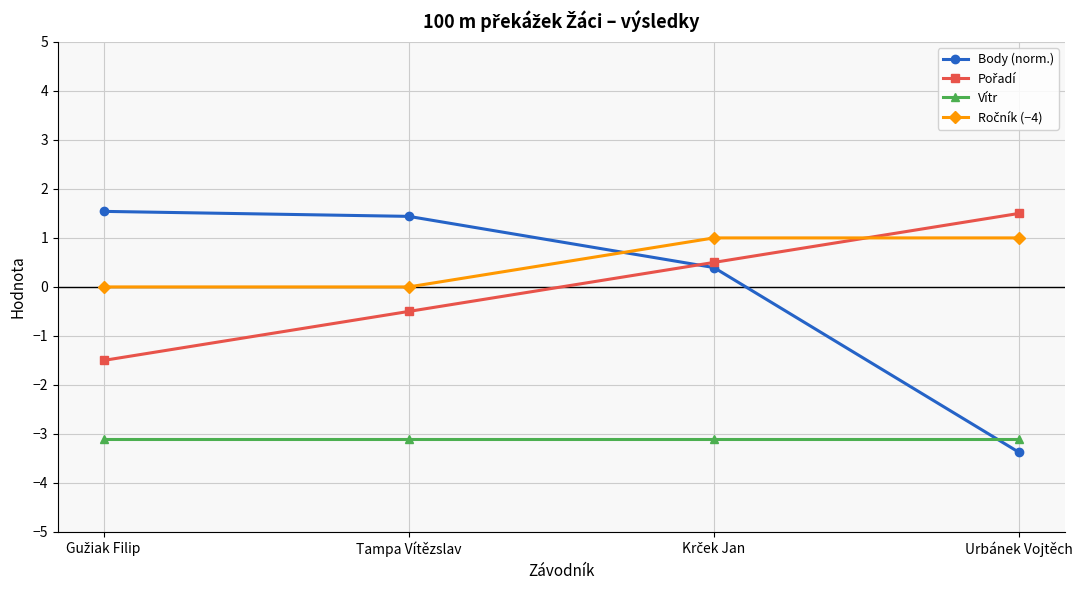

Which series has the widest spread of values?

Body (norm.)